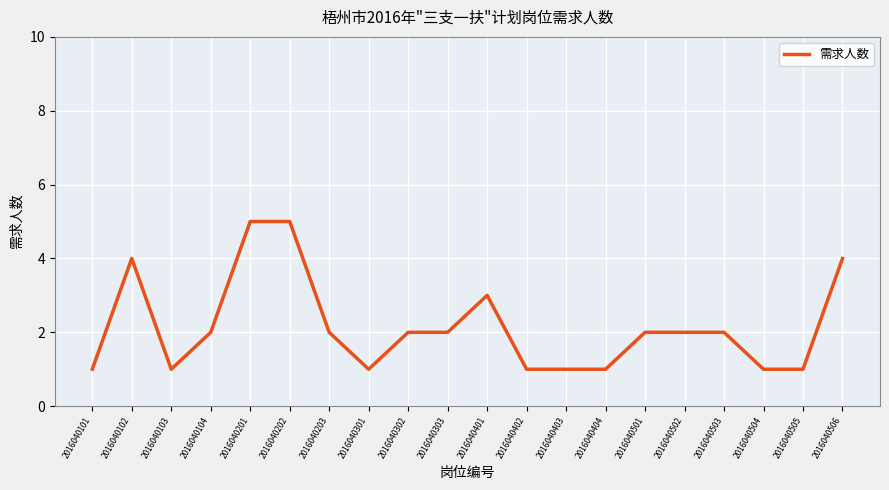

True or false: the data shows 1 at 2016040103.

True